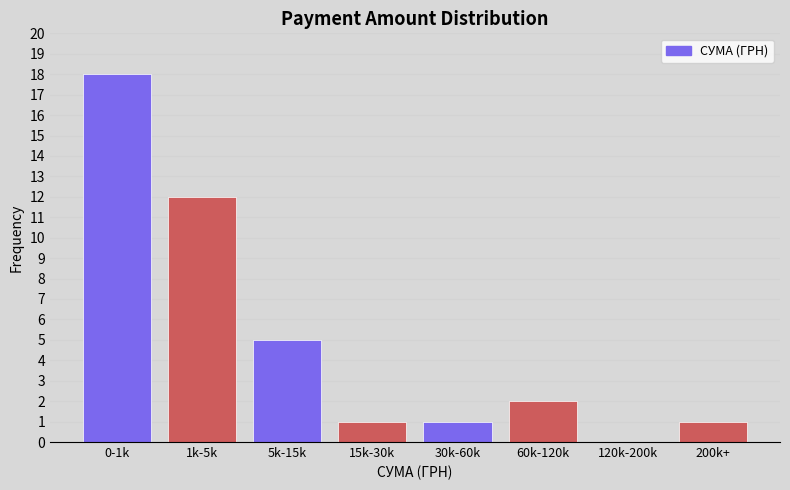

Reading right to left, transcribe all the data shown in this chart.

200k+=1	120k-200k=0	60k-120k=2	30k-60k=1	15k-30k=1	5k-15k=5	1k-5k=12	0-1k=18